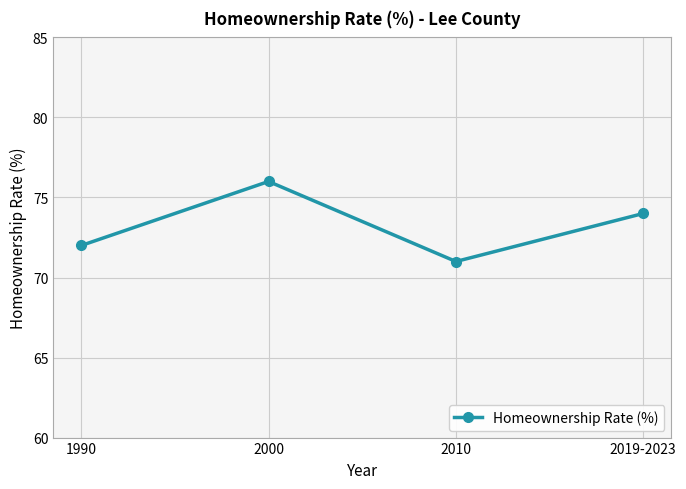

What is the approximate value at 2000?

76